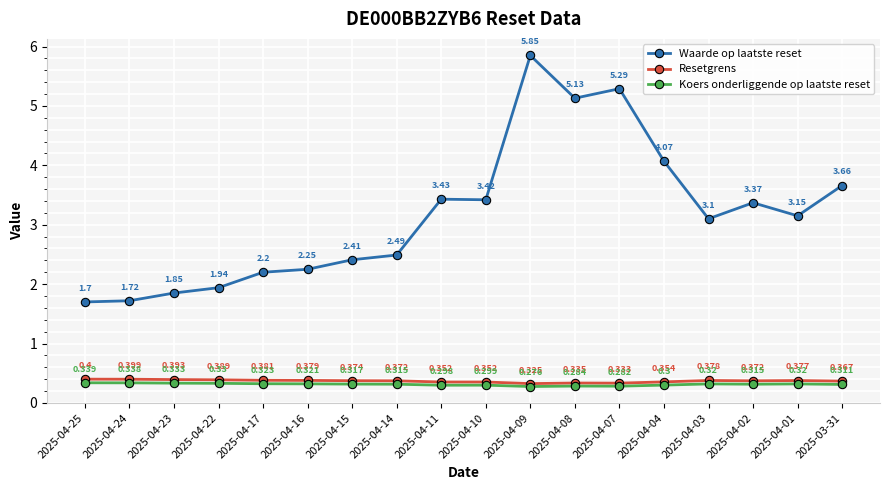

What is the difference between the maximum and second lowest values in the Koers onderliggende op laatste reset series?

0.1